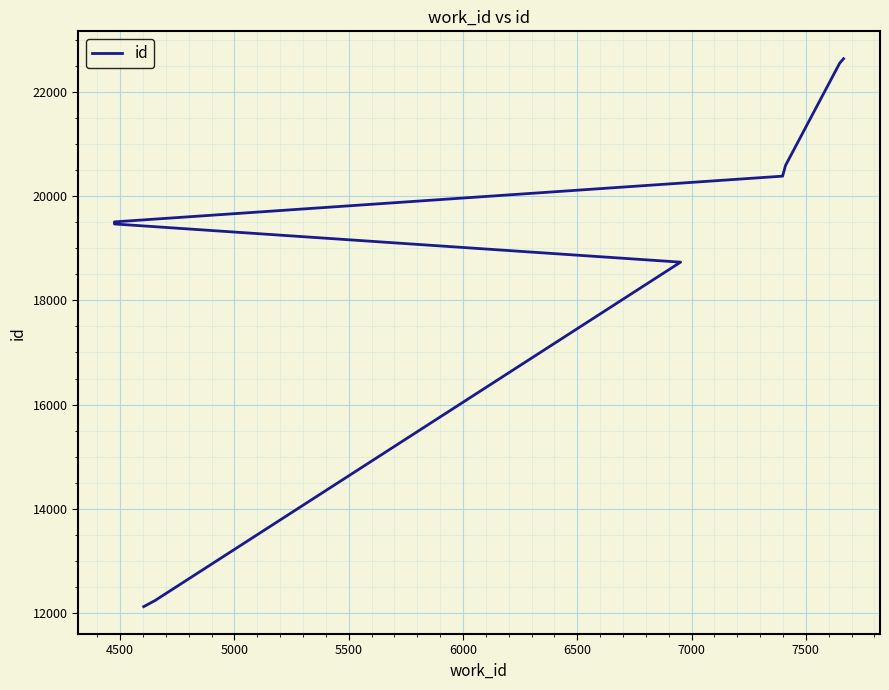

What is the difference between the second highest and minimum values?

10432